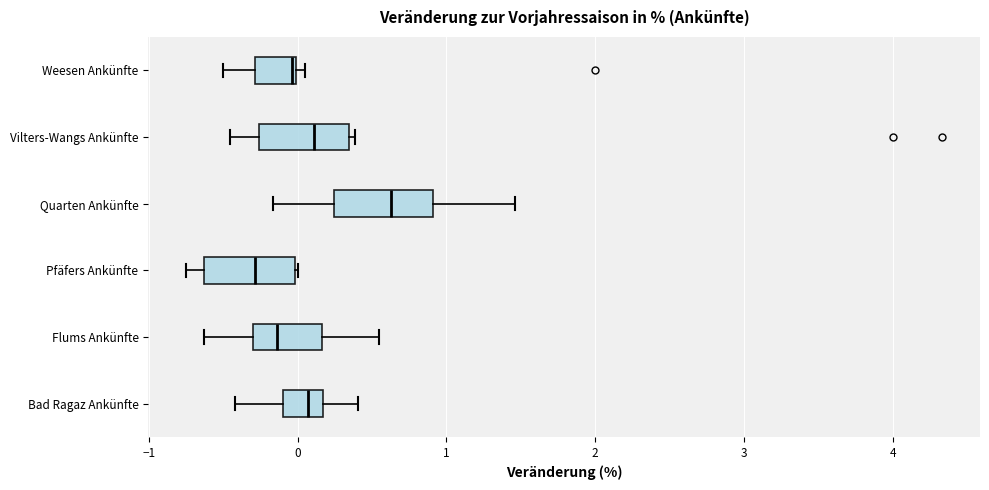

Reading bottom to top, read every box against the x-axis: the position of its median line, the range the box covers, and the ends of its whiskers. The values are not printed on the chart, so give them approximately, as read against the axis.

Bad Ragaz Ankünfte: median 0.1, box -0.1 to 0.2, whiskers -0.4 to 0.4
Flums Ankünfte: median -0.1, box -0.3 to 0.2, whiskers -0.6 to 0.6
Pfäfers Ankünfte: median -0.3, box -0.6 to 0.0, whiskers -0.7 to 0.0
Quarten Ankünfte: median 0.6, box 0.2 to 0.9, whiskers -0.2 to 1.5
Vilters-Wangs Ankünfte: median 0.1, box -0.3 to 0.3, whiskers -0.5 to 0.4
Weesen Ankünfte: median 0.0, box -0.3 to 0.0, whiskers -0.5 to 0.1